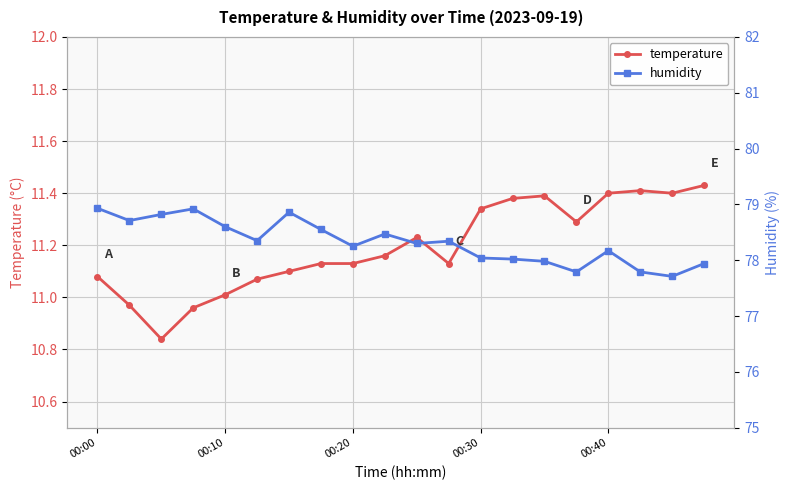

The humidity series shows 138.3 at 11. True or false?

False